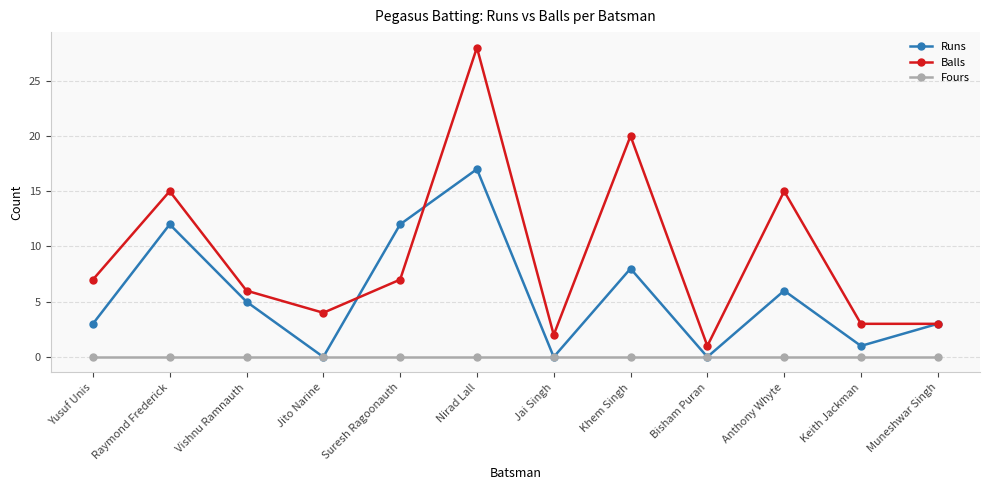

Which series has the largest total across all categories?

Balls